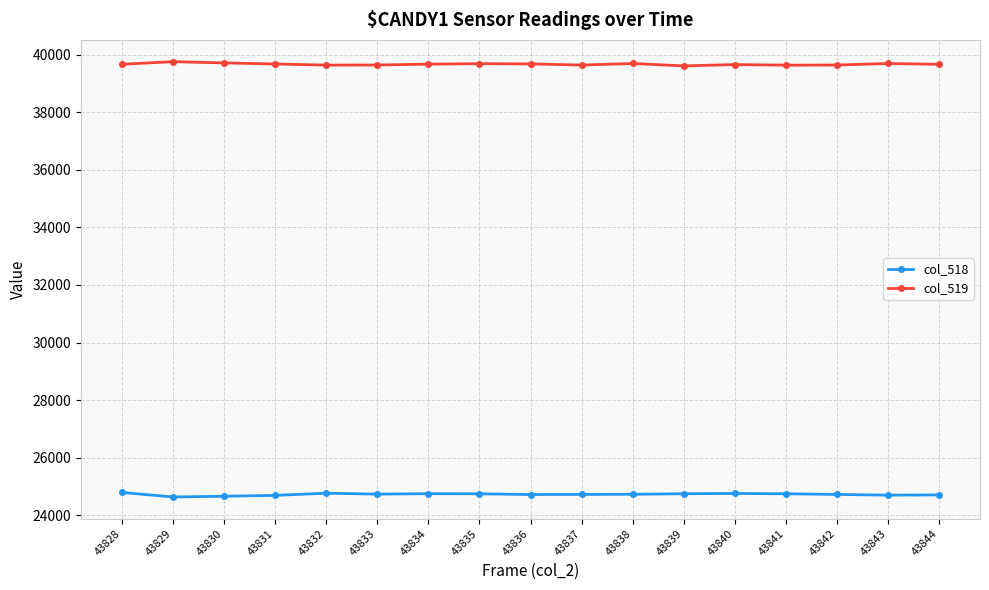

What is the maximum value for col_519?

39752